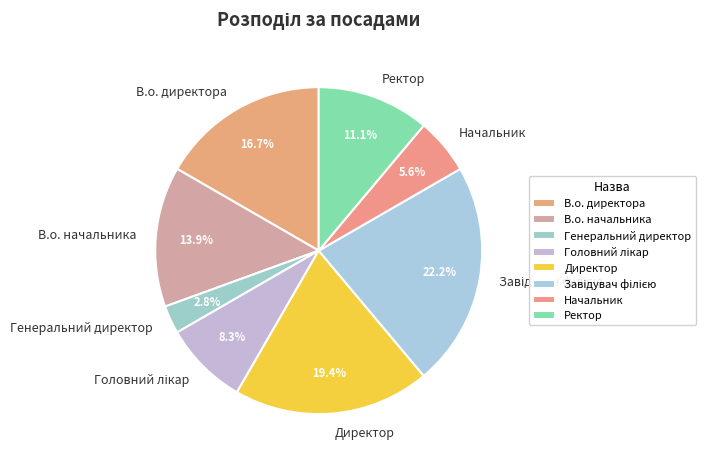

Does Директор represent more than half of the total?

No